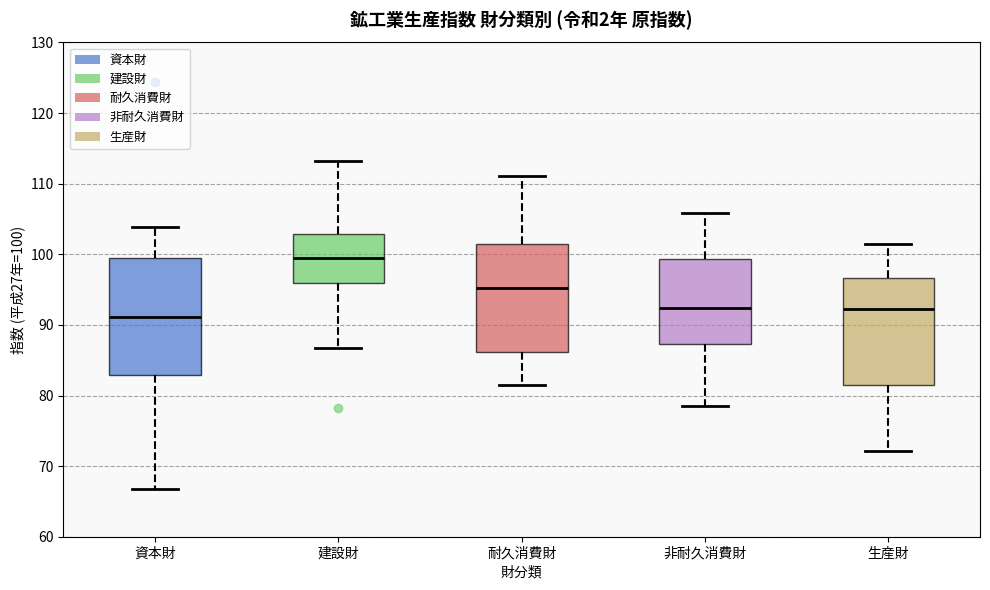

Reading left to right, read every box against the y-axis: the position of its median line, the range the box covers, and the ends of its whiskers. The values are not printed on the chart, so give them approximately, as read against the axis.

資本財: median 91, box 83 to 99, whiskers 67 to 104
建設財: median 99, box 96 to 103, whiskers 87 to 113
耐久消費財: median 95, box 86 to 102, whiskers 82 to 111
非耐久消費財: median 92, box 87 to 99, whiskers 79 to 106
生産財: median 92, box 82 to 97, whiskers 72 to 102